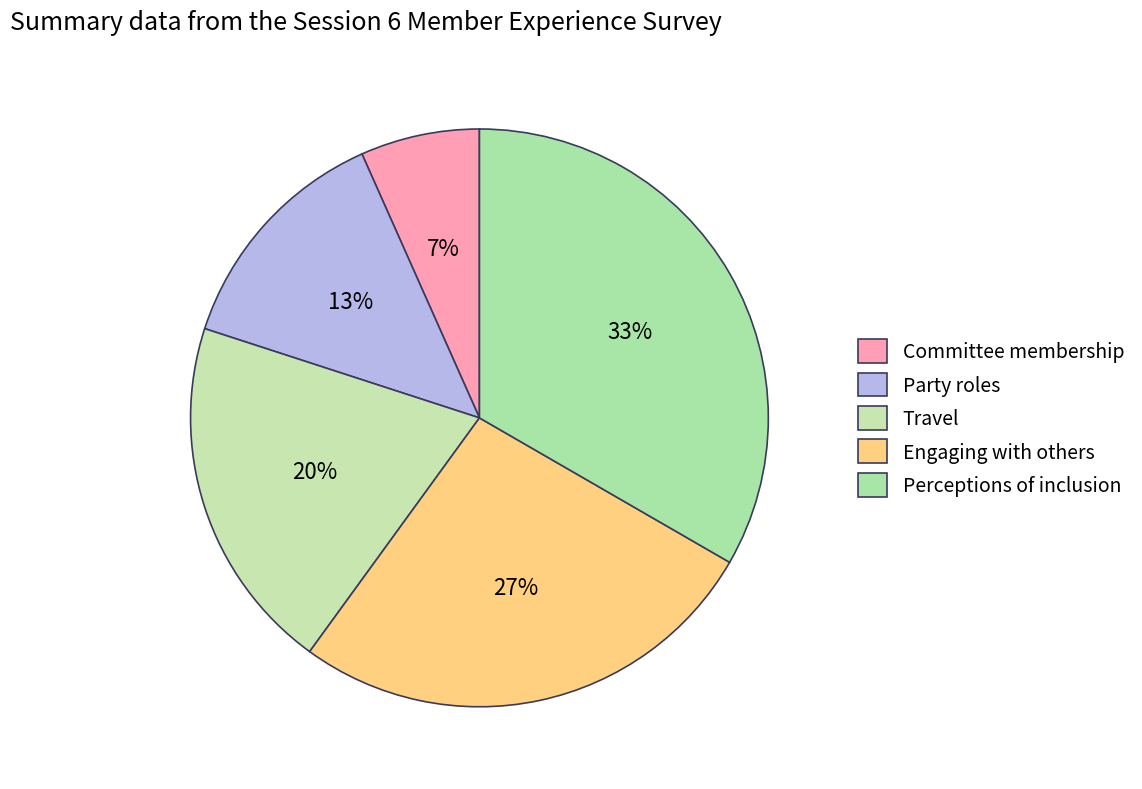

Which has a higher value, Committee membership or Perceptions of inclusion?

Perceptions of inclusion